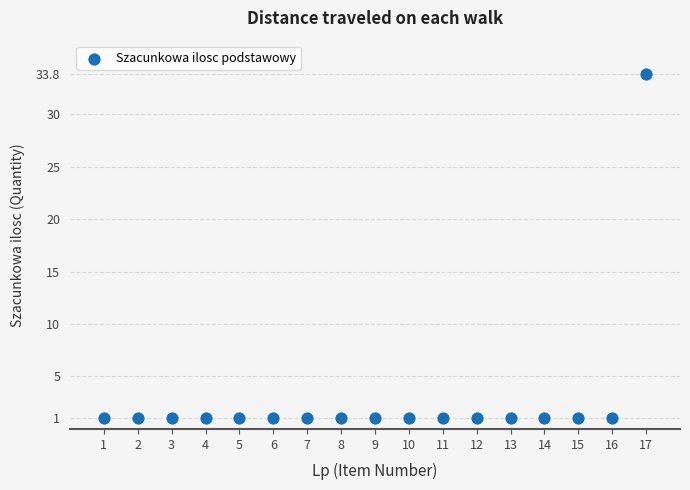

What is the range of Y values (max minus min)?

32.8